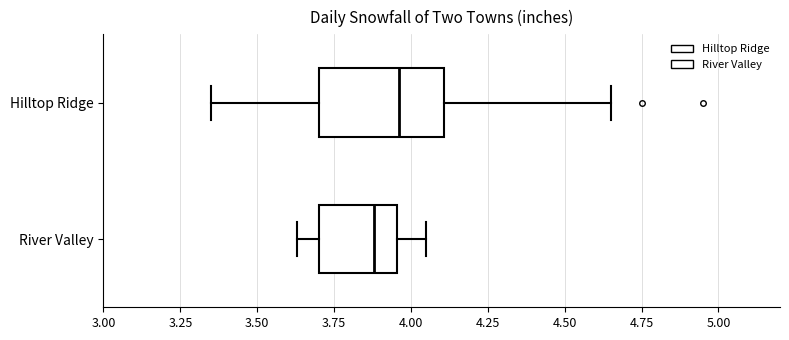

Where is the right edge of the box for Hilltop Ridge on the x-axis? The values are not printed on the chart, so give them approximately, as read against the axis.

4.10